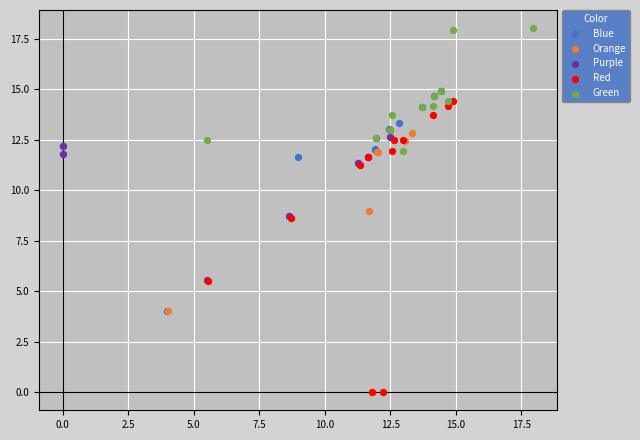

Which series has the widest spread of Y values?

Red